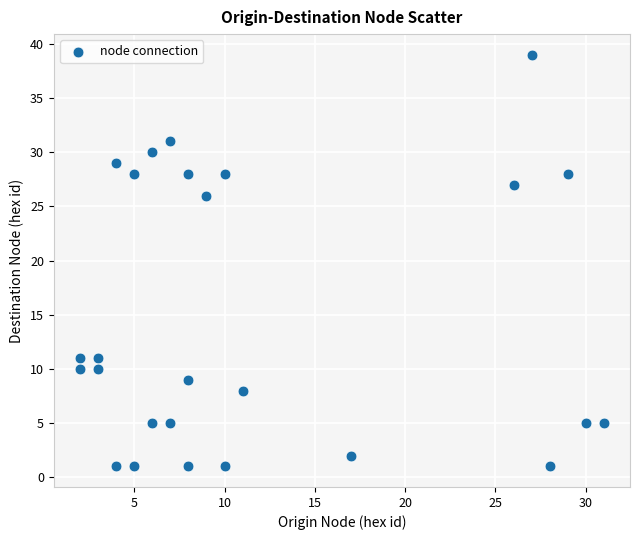

What is the range of Y values (max minus min)?

38